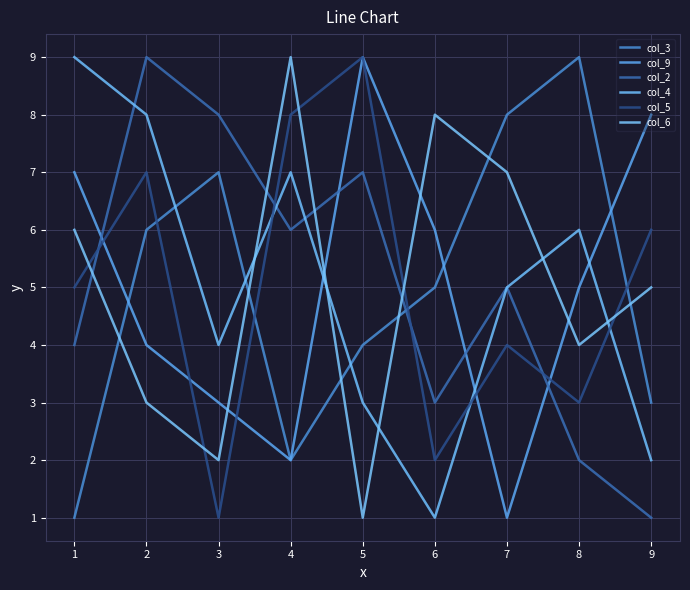

How many interior local peaks does the col_6 series have?

2